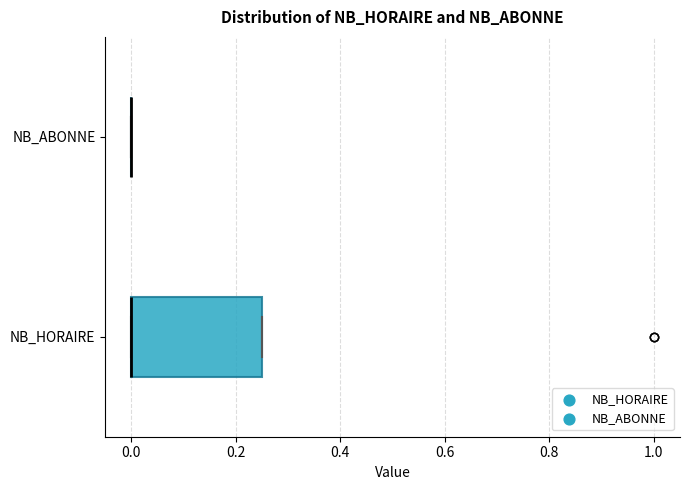

Reading bottom to top, transcribe this box plot: for each box, give where its median line is, the range the box spans, and where its two whiskers end, as read against the x-axis. The values are not printed on the chart, so give them approximately, as read against the axis.

NB_HORAIRE: median 0.00 (drawn on the box's left edge), box 0.00 to 0.26, whiskers 0.00 to 0.26
NB_ABONNE: box collapsed to a line at 0.00, whiskers 0.00 to 0.00